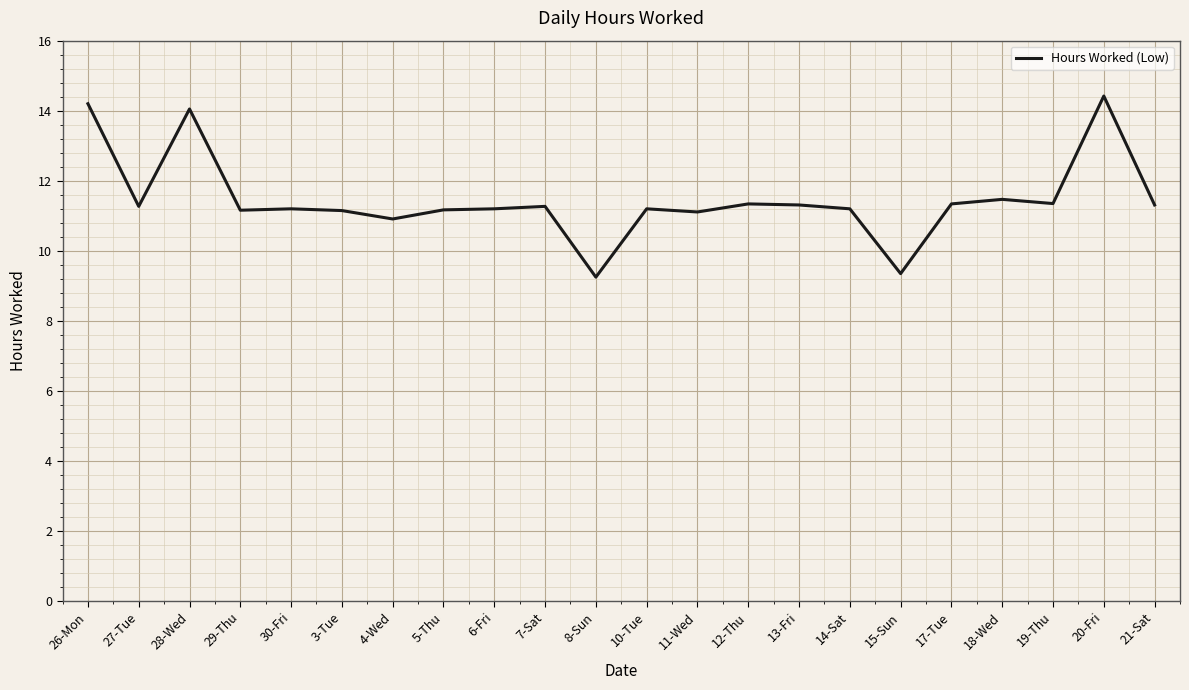

What is the greatest value displayed?

14.4